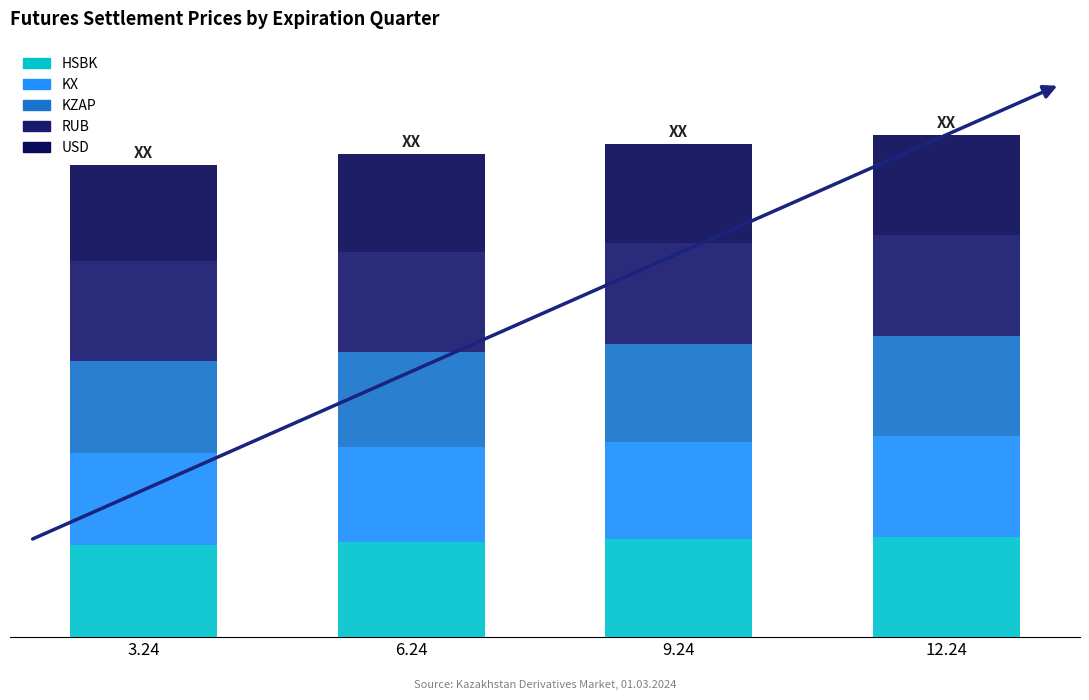

Rank the series by their maximum value, from lowest to highest.

HSBK, KX, KZAP, RUB, USD